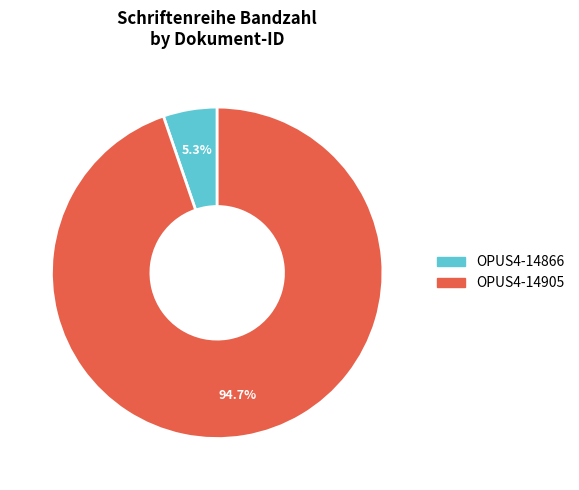

To the nearest percent, what is the difference between the largest and smallest slice percentages?

89%